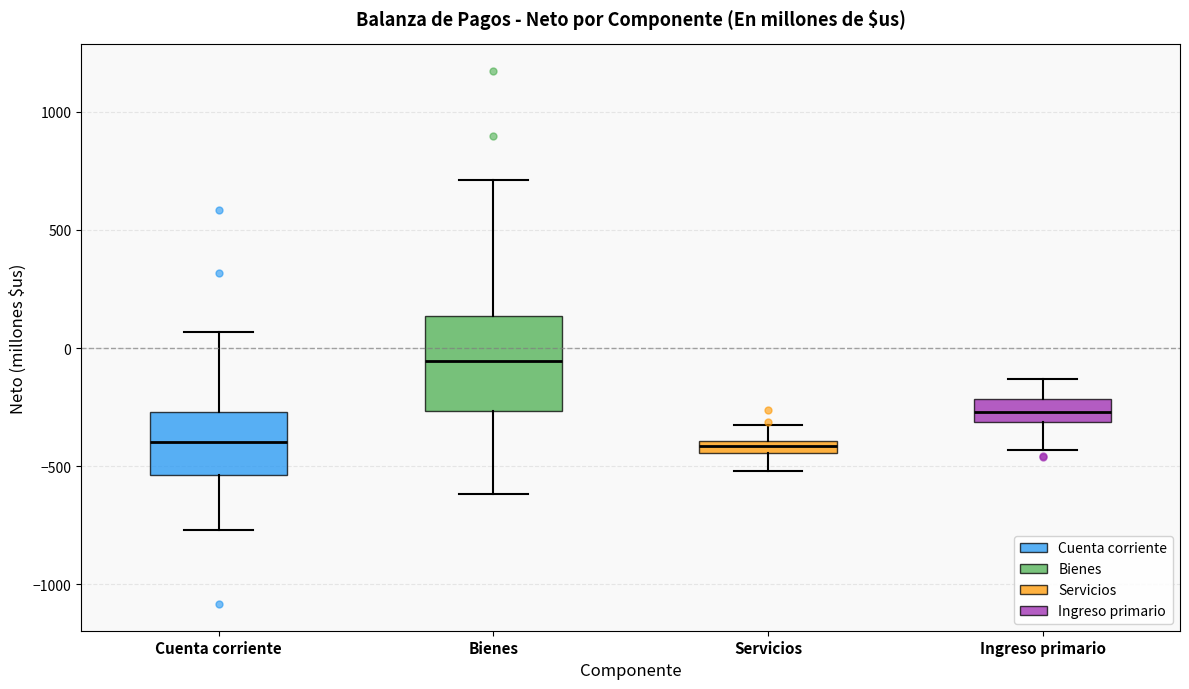

Which box has the highest median line?

Bienes